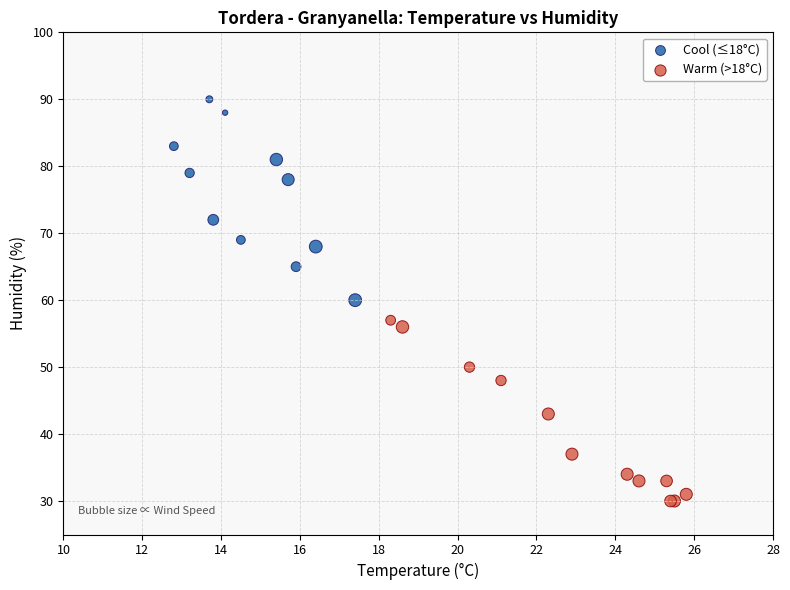

Which series reaches the maximum Y coordinate?

Cool (≤18°C)